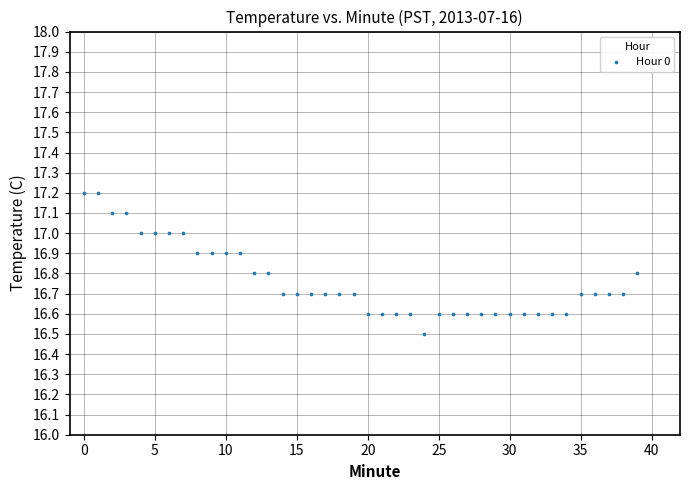

What is the range of Y values (max minus min)?

0.7